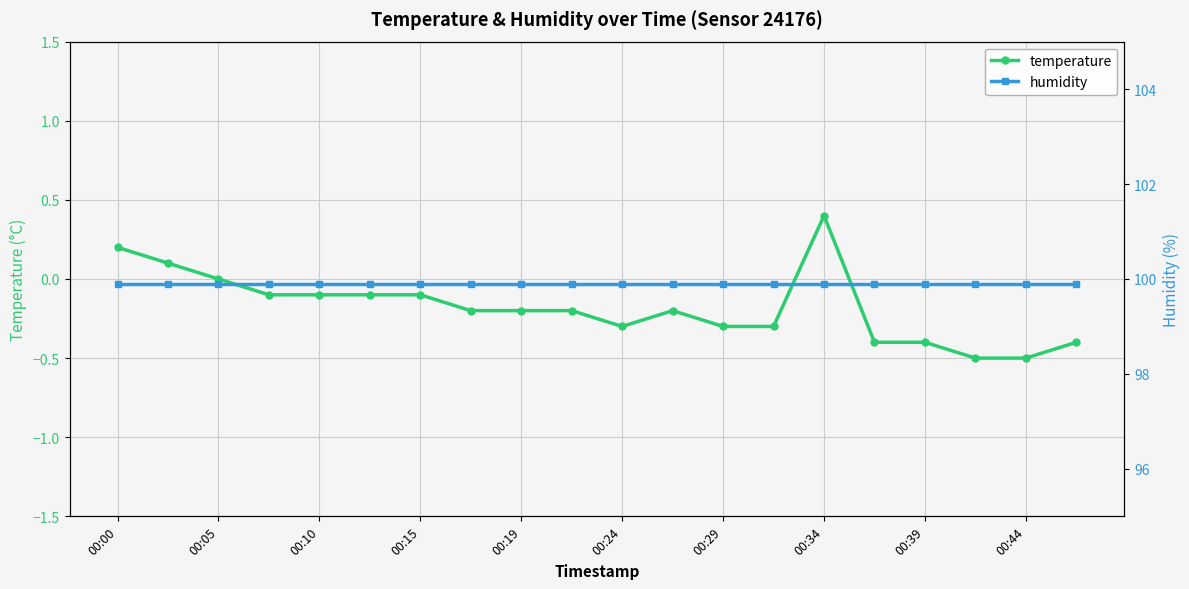

The temperature series shows -0.2 at 00:15. True or false?

False